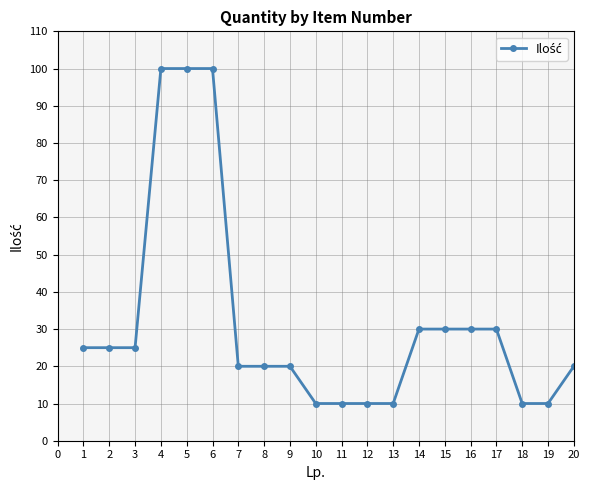

The value at 4 is 100. True or false?

True